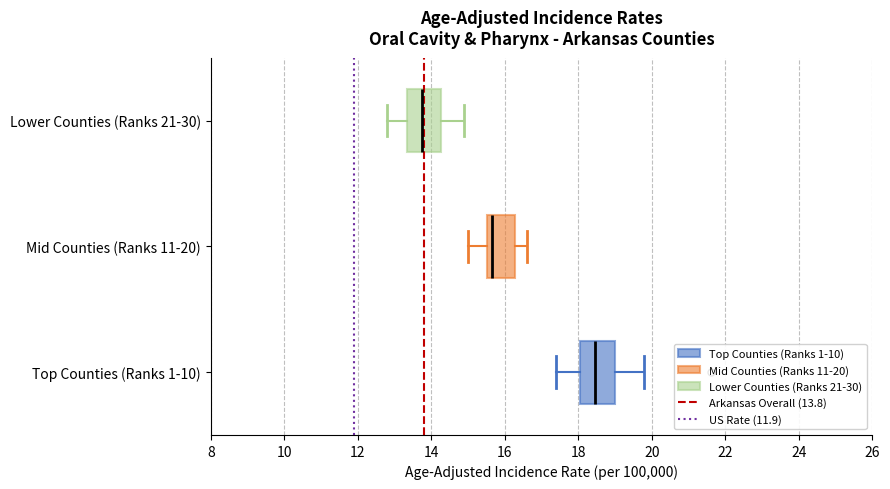

Where is the right edge of the box for Lower Counties (Ranks 21-30) on the x-axis? The values are not printed on the chart, so give them approximately, as read against the axis.

14.2